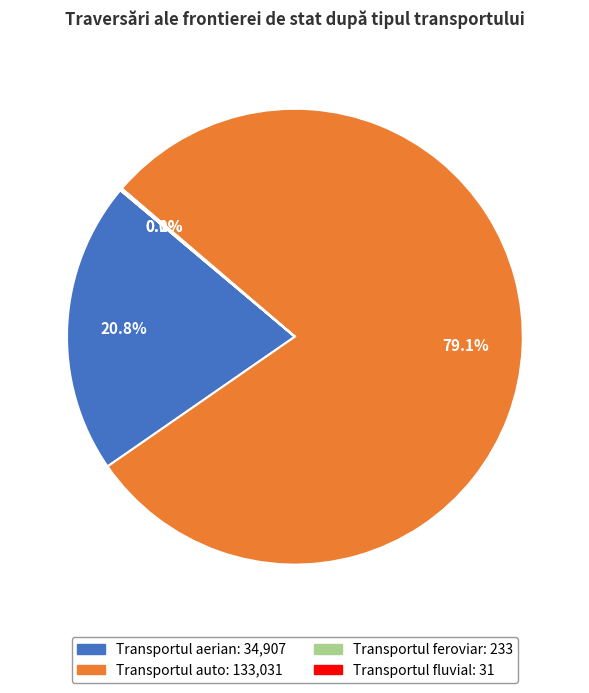

Is there any slice that represents more than half of the pie?

Yes